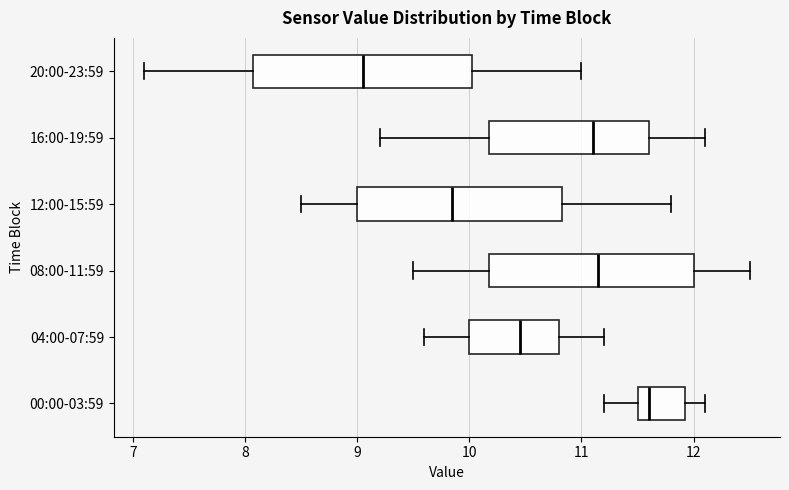

Which box's median line is the furthest to the left?

20:00-23:59